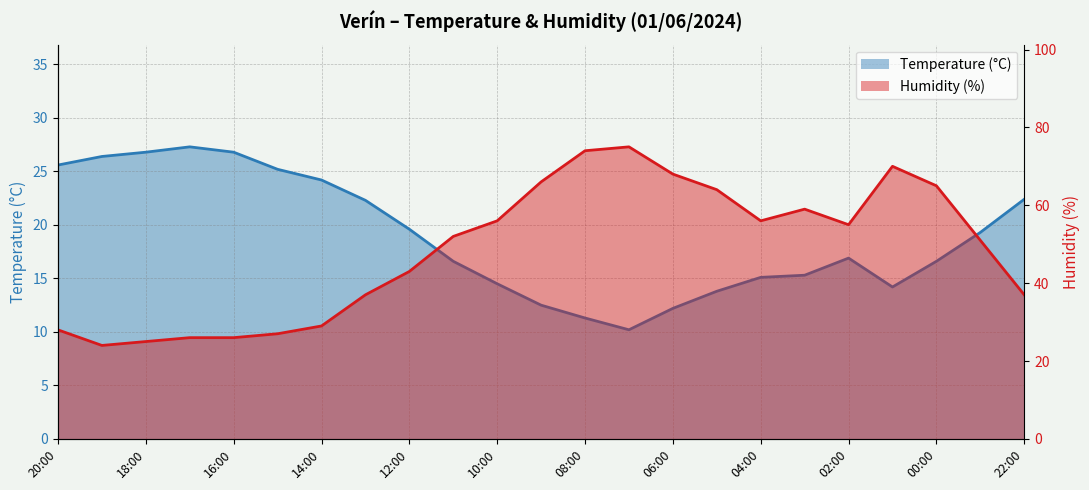

What is the label of the 15th point from the right?

12:00